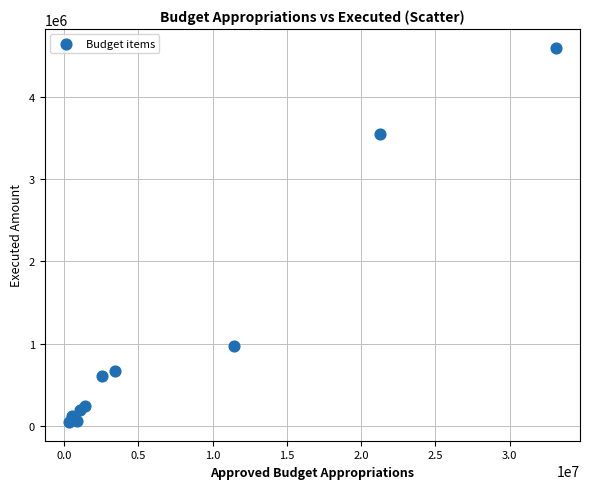

What Y value in the scatter plot is closest to 2323143?

3553167.7